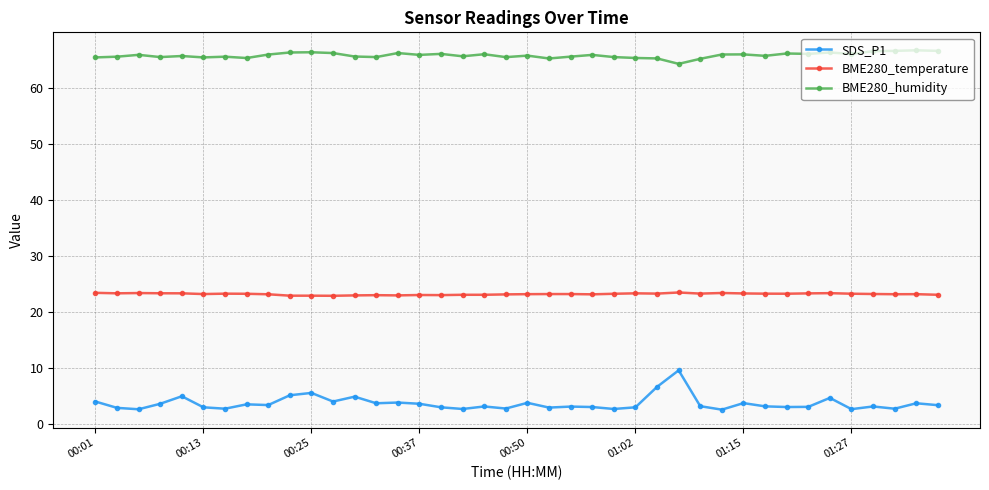

At how many categories does at least one series exceed 20?

40